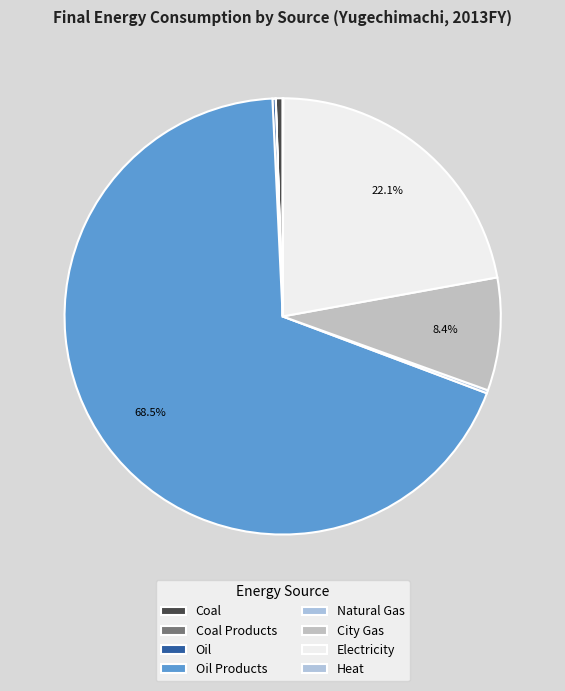

What percentage is the Oil Products slice, to the nearest percent?

69%